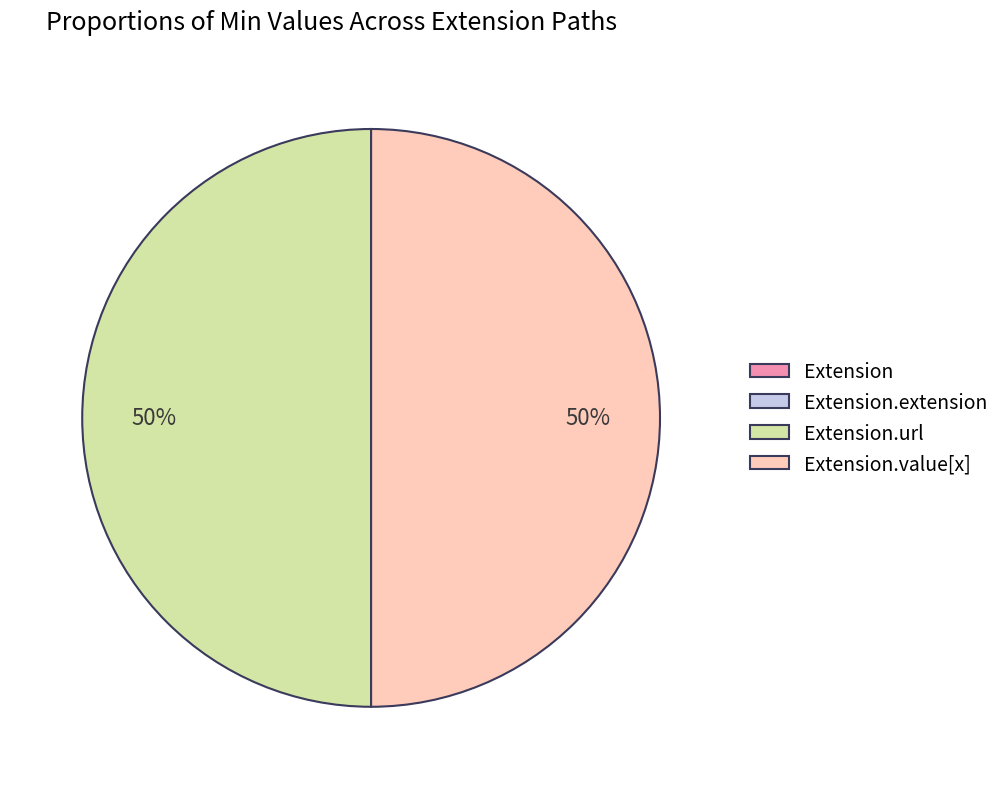

To the nearest percent, what is the average slice percentage?

25%